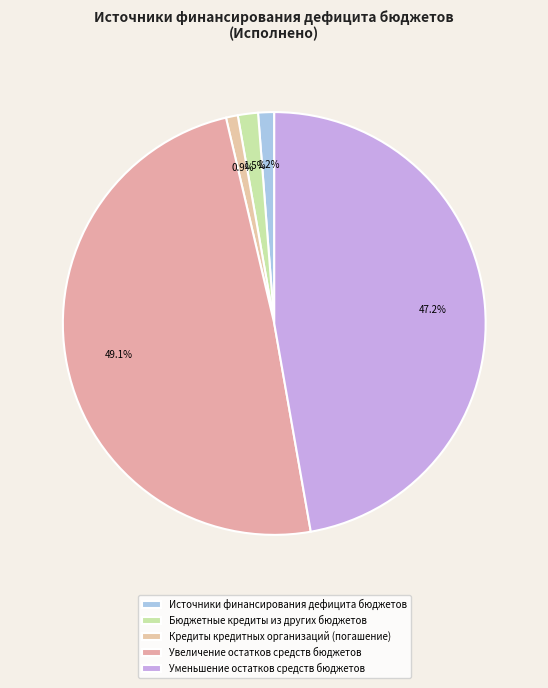

What is the change in value from Бюджетные кредиты из других бюджетов to Уменьшение остатков средств бюджетов?

+931733103.8